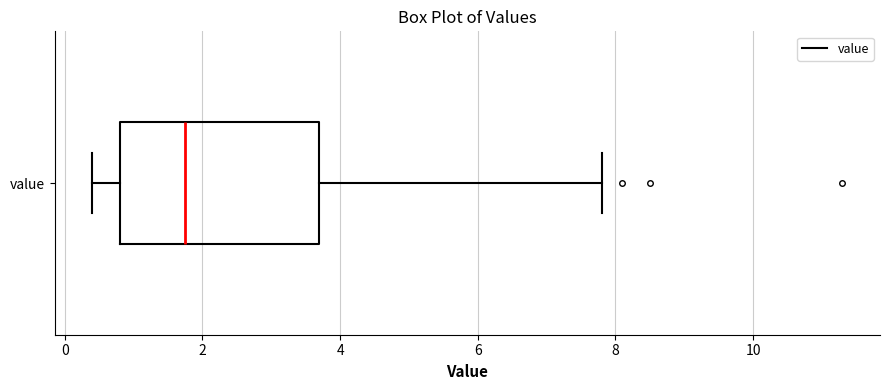

Transcribe this box plot: give where the median line is, the range the box spans, and where the two whiskers end, as read against the x-axis. The values are not printed on the chart, so give them approximately, as read against the axis.

median 1.8, box 0.8 to 3.8, whiskers 0.4 to 7.8